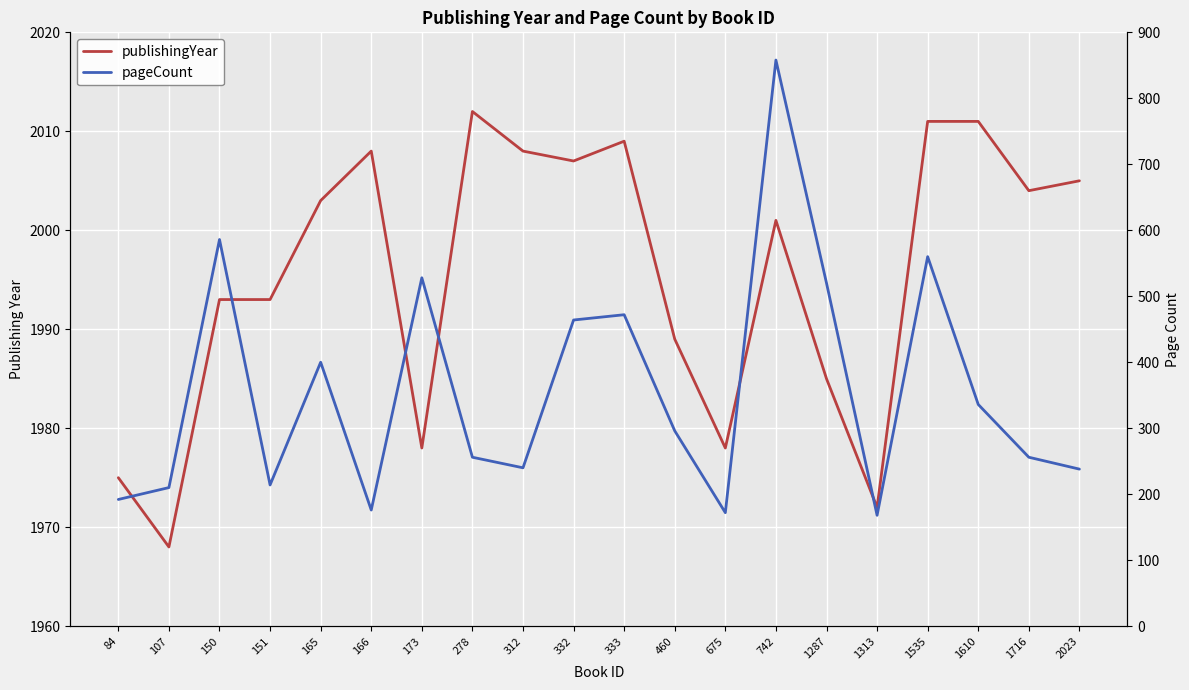

At which category does pageCount reach its first local peak?

150